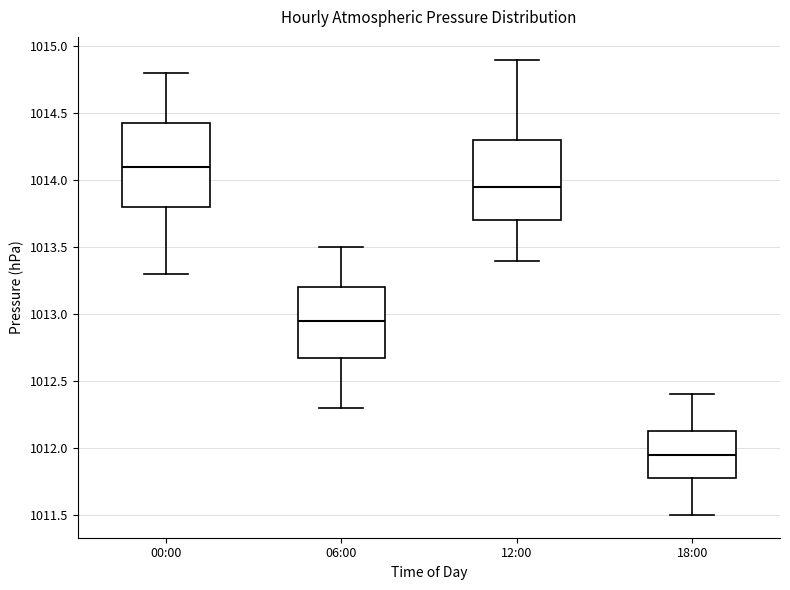

Which box has the highest median line?

00:00